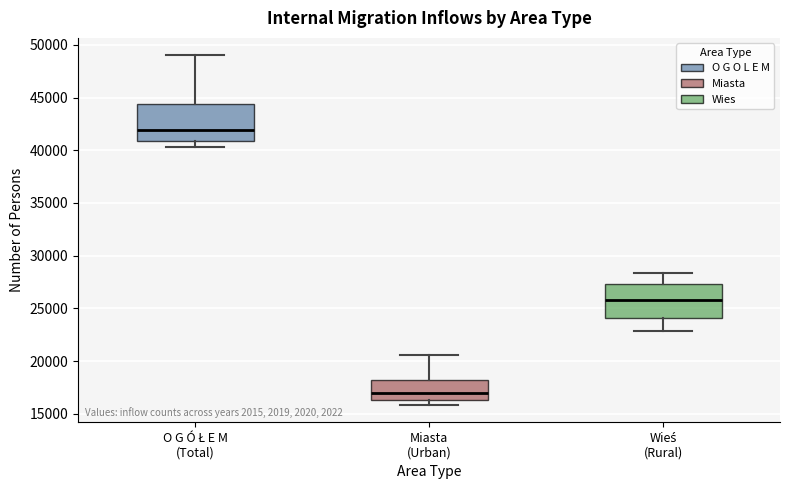

Reading left to right, read every box against the y-axis: the position of its median line, the range the box covers, and the ends of its whiskers. The values are not printed on the chart, so give them approximately, as read against the axis.

O G Ó Ł E M (Total): median 42000, box 41000 to 44500, whiskers 40500 to 49000
Miasta (Urban): median 17000, box 16500 to 18000, whiskers 16000 to 20500
Wieś (Rural): median 26000, box 24000 to 27500, whiskers 23000 to 28500